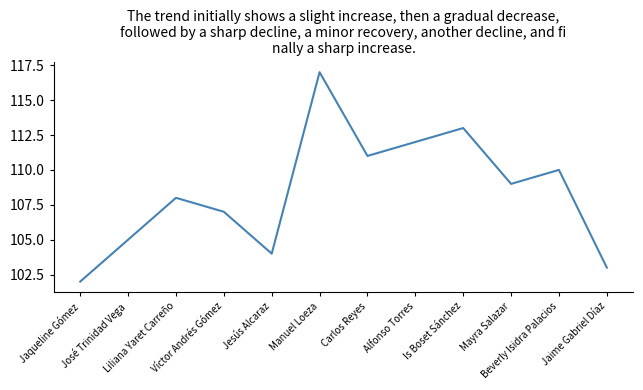

What is the greatest value displayed?

117